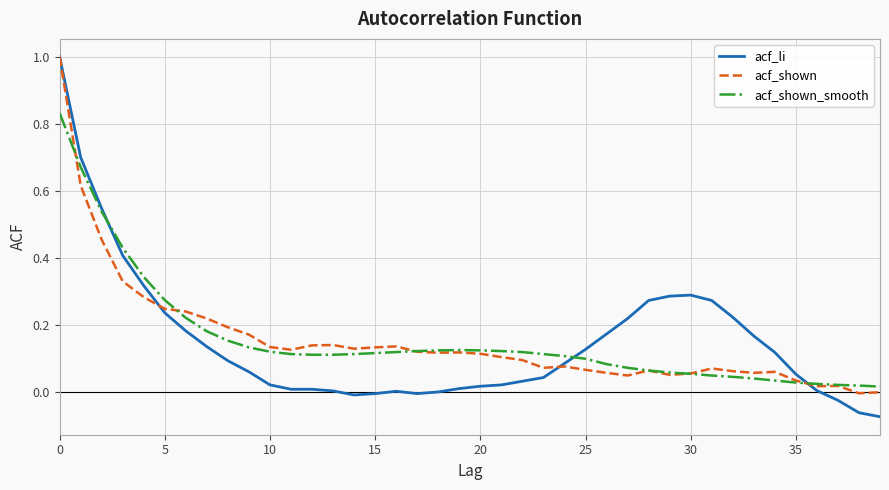

True or false: acf_shown_smooth and acf_shown cross at least once.

True